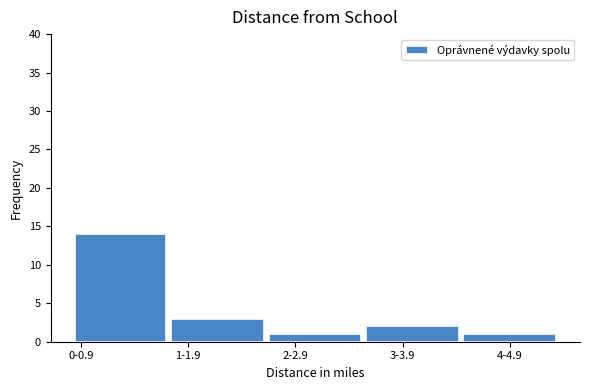

Reading right to left, transcribe all the data shown in this chart.

4-4.9=1	3-3.9=2	2-2.9=1	1-1.9=3	0-0.9=14